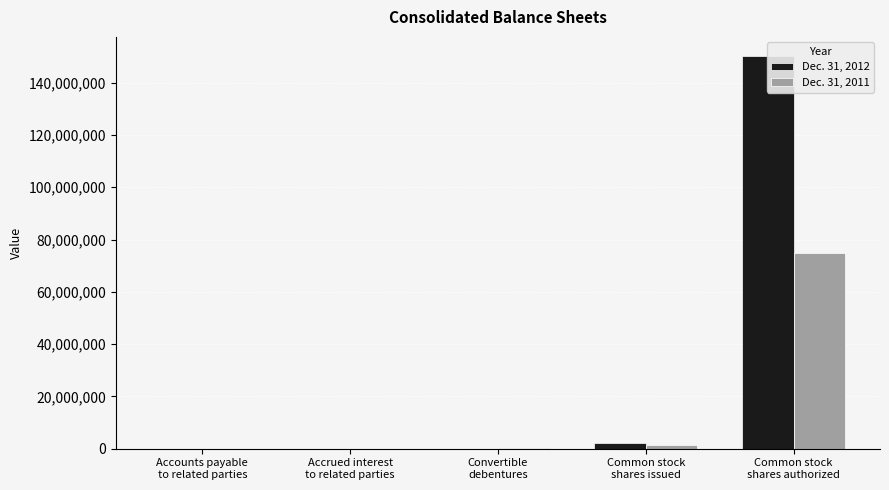

List the labels in order of Dec. 31, 2011 value, largest first.

Common stock
shares authorized, Common stock
shares issued, Convertible
debentures, Accounts payable
to related parties, Accrued interest
to related parties